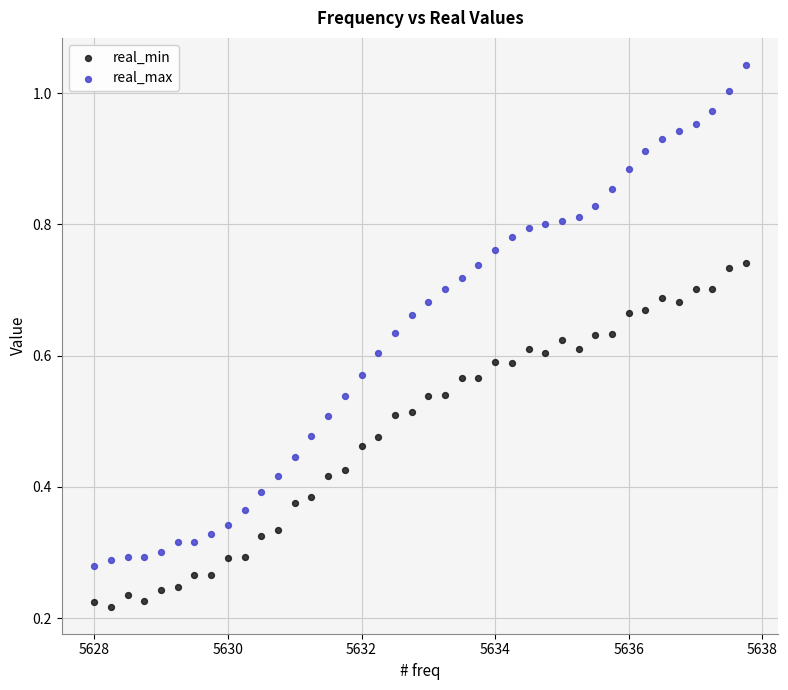

What is the X range (max minus min) for the scatter plot?

9.8